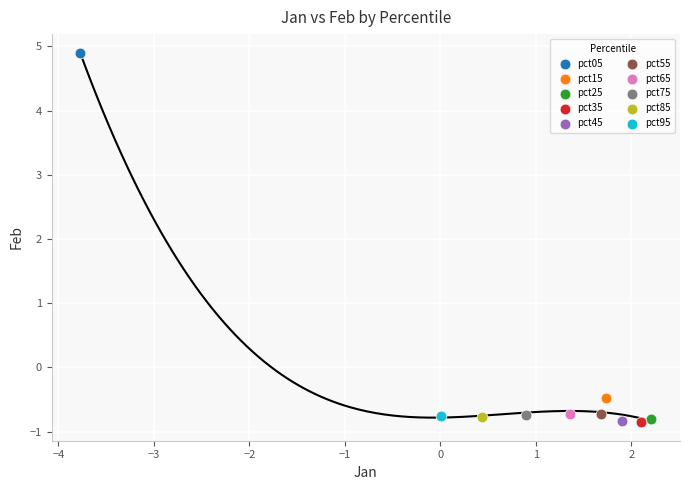

What are all the series names shown in the legend?

pct05, pct15, pct25, pct35, pct45, pct55, pct65, pct75, pct85, pct95